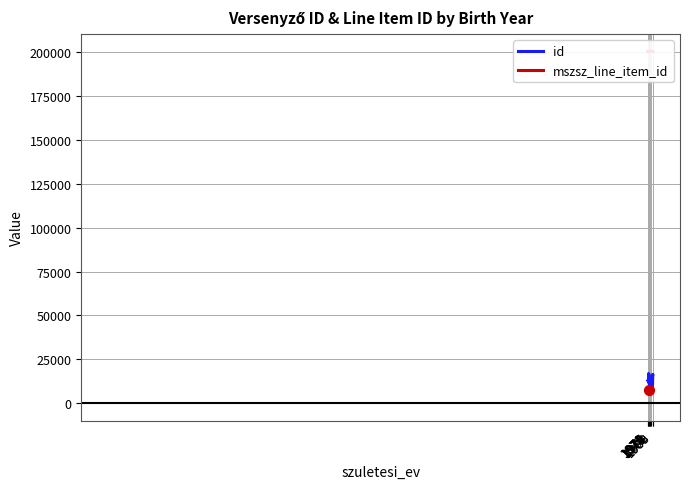

Which series reaches the minimum Y coordinate?

id